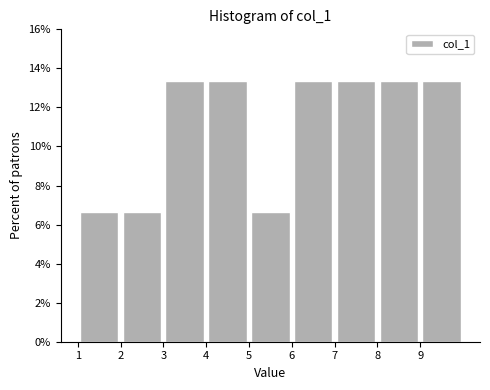

Reading left to right, transcribe this chart: for each bar, give the range it covers on the x-axis and its height. The values are not printed on the chart, so give them approximately, as read against the axis.

1 to 2: 6.6
2 to 3: 6.6
3 to 4: 13.4
4 to 5: 13.4
5 to 6: 6.6
6 to 7: 13.4
7 to 8: 13.4
8 to 9: 13.4
9 to 10: 13.4